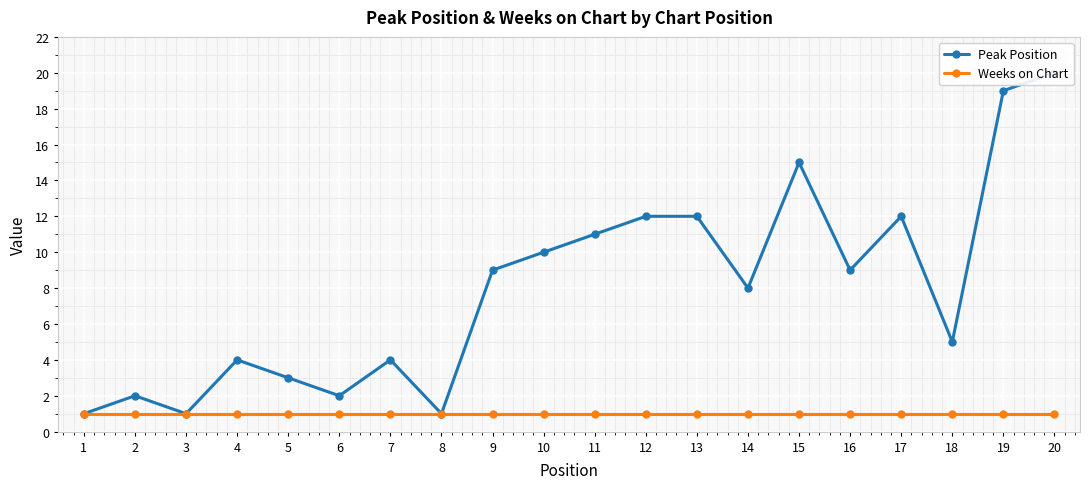

How many distinct data groups are displayed?

2